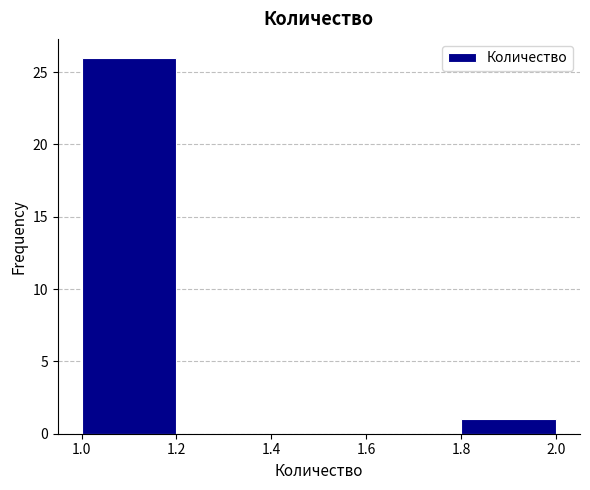

Reading left to right, list every bar in this chart as the range it spans on the x-axis followed by its height. The values are not printed on the chart, so give them approximately, as read against the axis.

1.0 to 1.2: 26
1.2 to 1.4: 0
1.4 to 1.6: 0
1.6 to 1.8: 0
1.8 to 2.0: 1